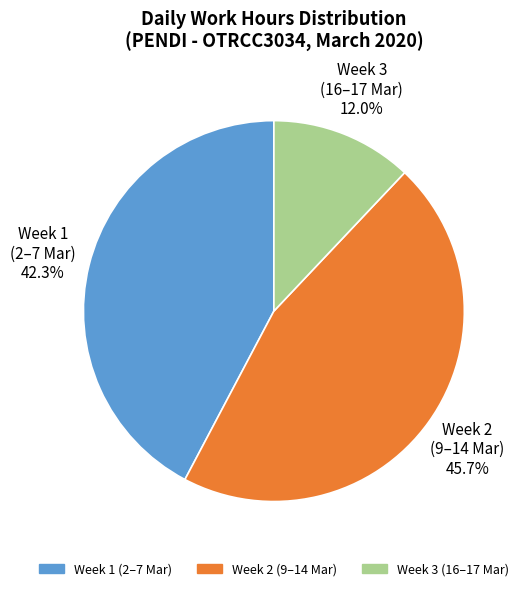

Does any single category account for the majority?

No